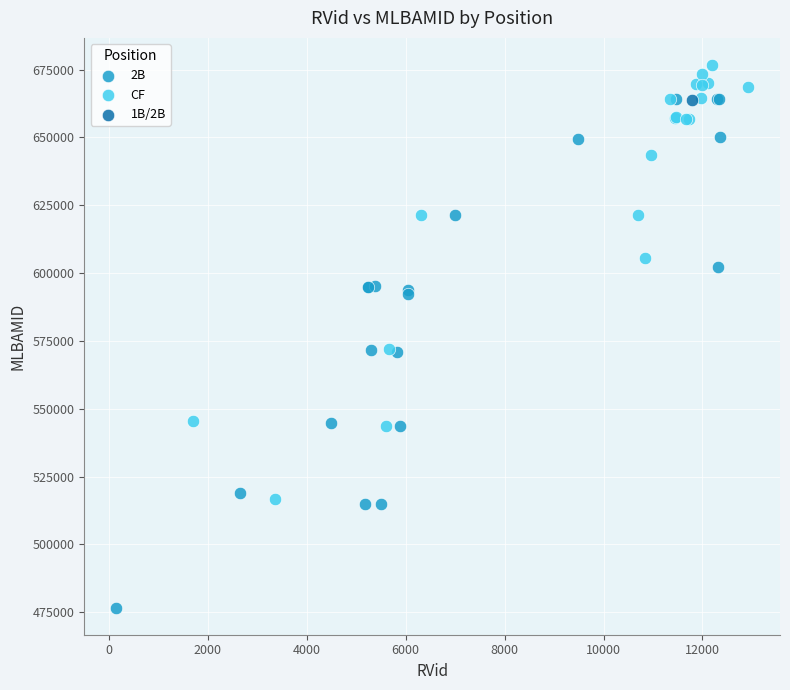

Which series reaches the maximum Y coordinate?

CF